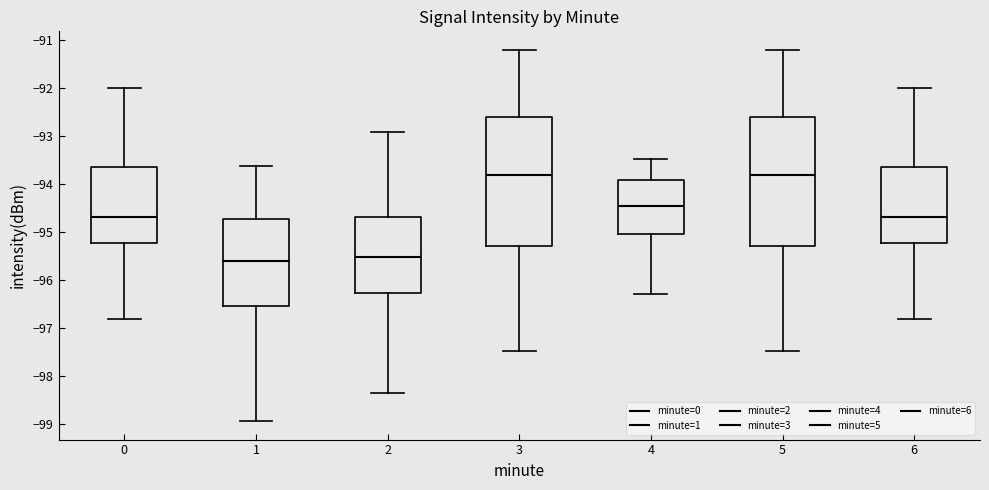

Where is the upper edge of the box at x = 0 on the y-axis? The values are not printed on the chart, so give them approximately, as read against the axis.

-93.6